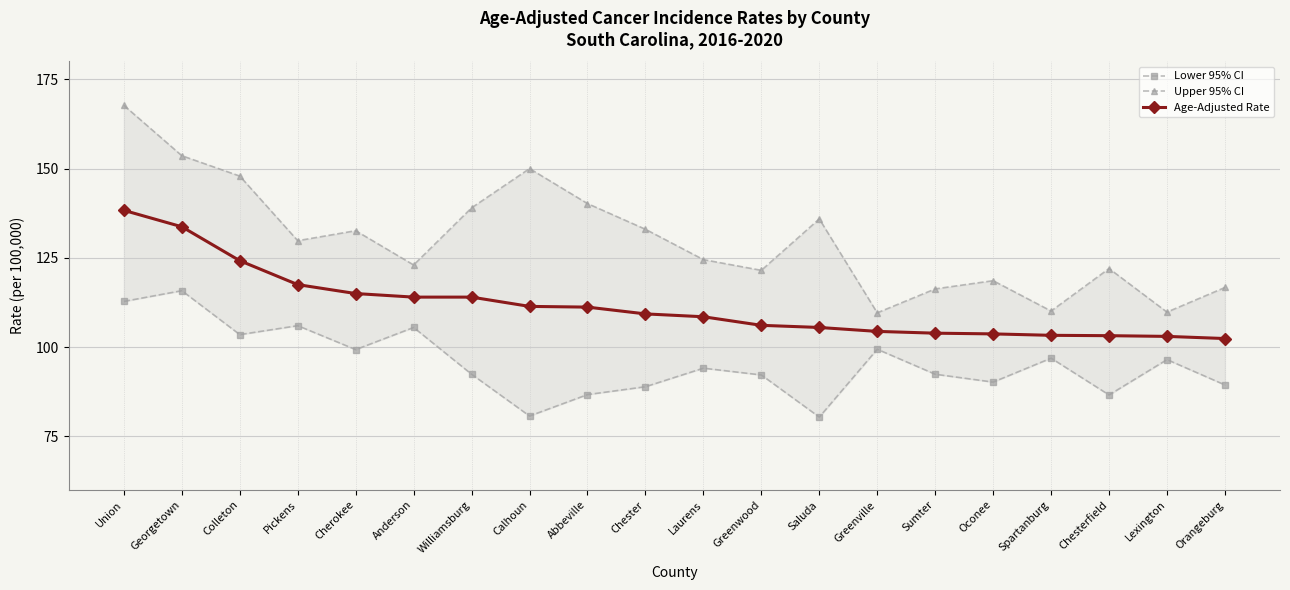

Reading right to left, extract all data points from this chart.

Lower 95% CI: Orangeburg=89.4	Lexington=96.5	Chesterfield=86.6	Spartanburg=96.9	Oconee=90.2	Sumter=92.4	Greenville=99.4	Saluda=80.4	Greenwood=92.2	Laurens=94.1	Chester=88.9	Abbeville=86.7	Calhoun=80.7	Williamsburg=92.4	Anderson=105.5	Cherokee=99.3	Pickens=106.0	Colleton=103.5	Georgetown=115.8	Union=112.8
Upper 95% CI: Orangeburg=116.7	Lexington=109.8	Chesterfield=122.0	Spartanburg=110.1	Oconee=118.6	Sumter=116.3	Greenville=109.6	Saluda=135.9	Greenwood=121.5	Laurens=124.5	Chester=133.0	Abbeville=140.2	Calhoun=150.0	Williamsburg=139.0	Anderson=123.0	Cherokee=132.6	Pickens=129.8	Colleton=147.9	Georgetown=153.6	Union=167.7
Age-Adjusted Rate: Orangeburg=102.4	Lexington=103.0	Chesterfield=103.2	Spartanburg=103.3	Oconee=103.7	Sumter=103.9	Greenville=104.4	Saluda=105.5	Greenwood=106.1	Laurens=108.5	Chester=109.3	Abbeville=111.2	Calhoun=111.4	Williamsburg=114.0	Anderson=114.0	Cherokee=115.0	Pickens=117.5	Colleton=124.2	Georgetown=133.7	Union=138.3